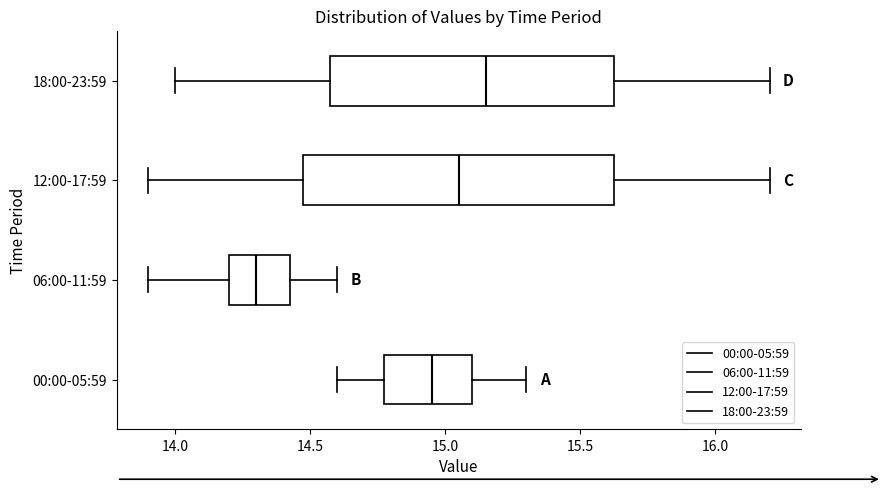

Which box has the furthest to the right median line?

18:00-23:59